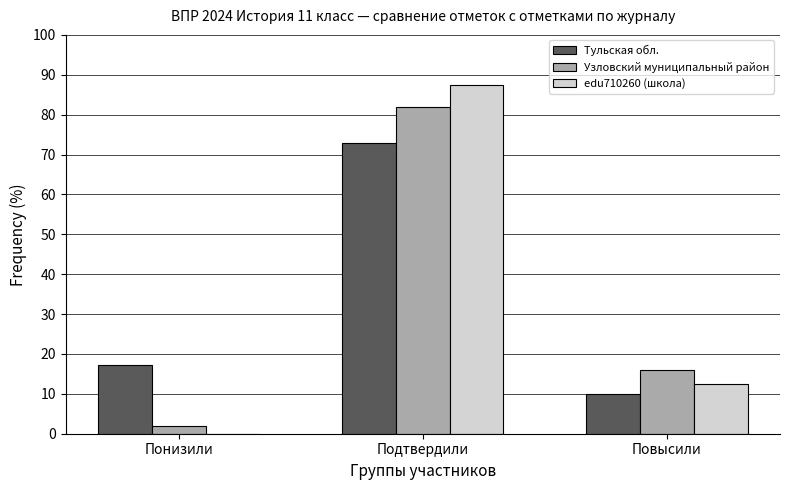

Reading left to right, what are all the values shown in this chart?

Тульская обл.: 17.3	72.8	9.9
Узловский муниципальный район: 2.0	82.0	16.0
edu710260 (школа): 0.0	87.5	12.5